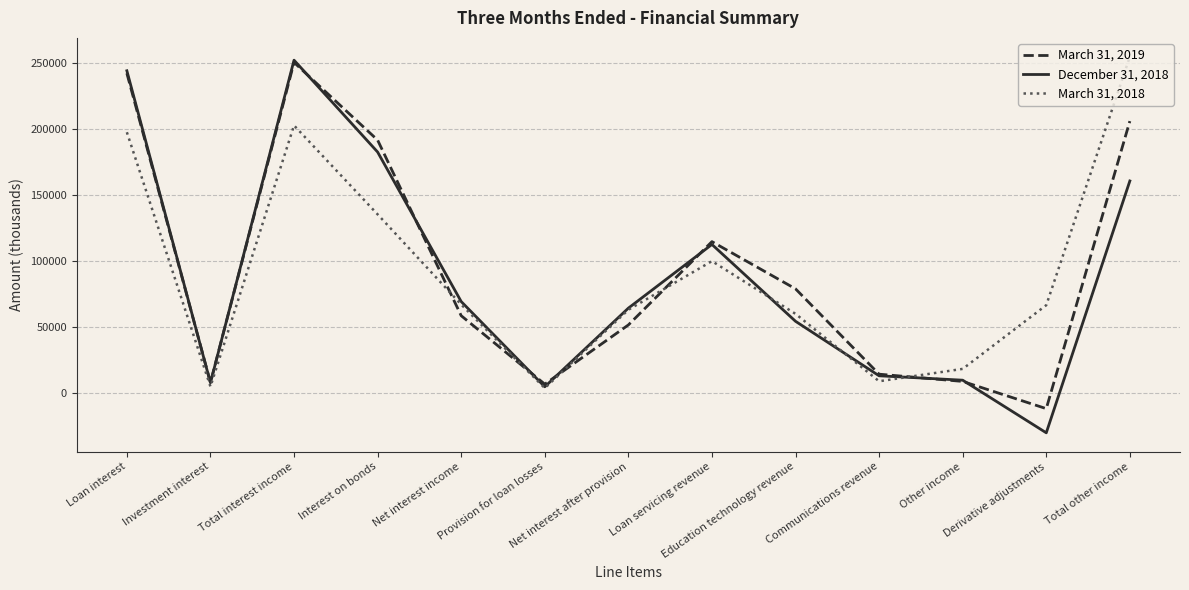

Which series has the largest range (max minus min)?

December 31, 2018